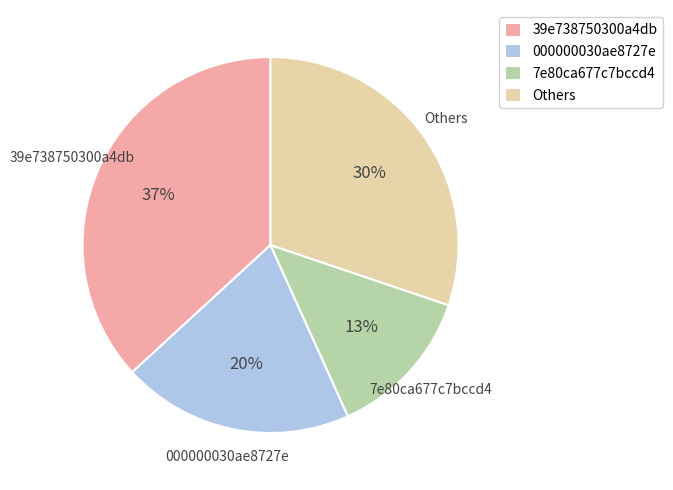

Does 7e80ca677c7bccd4 represent more than half of the total?

No